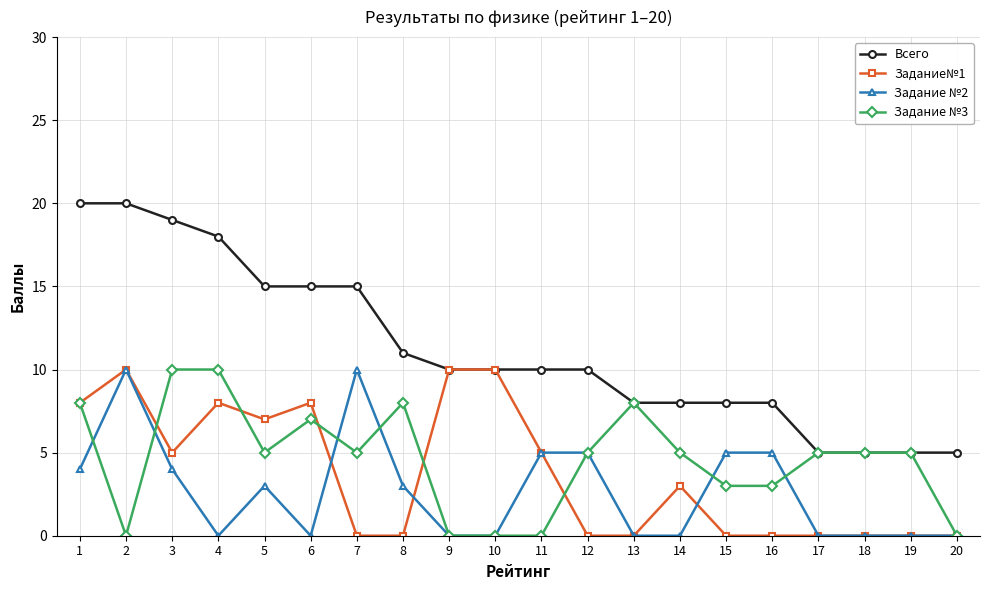

True or false: Задание №3 and Задание№1 cross at least once.

True